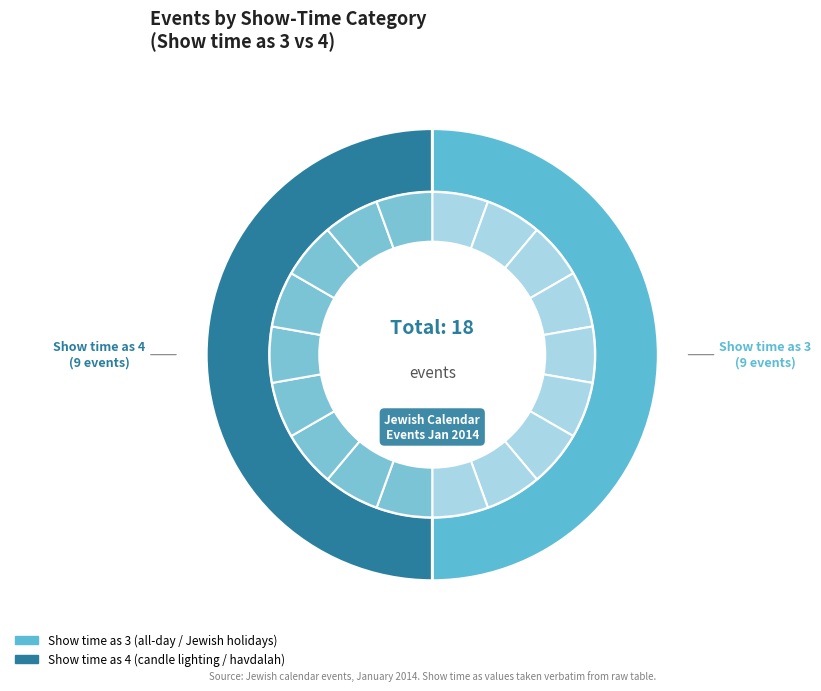

How many slices are in this pie chart?

18